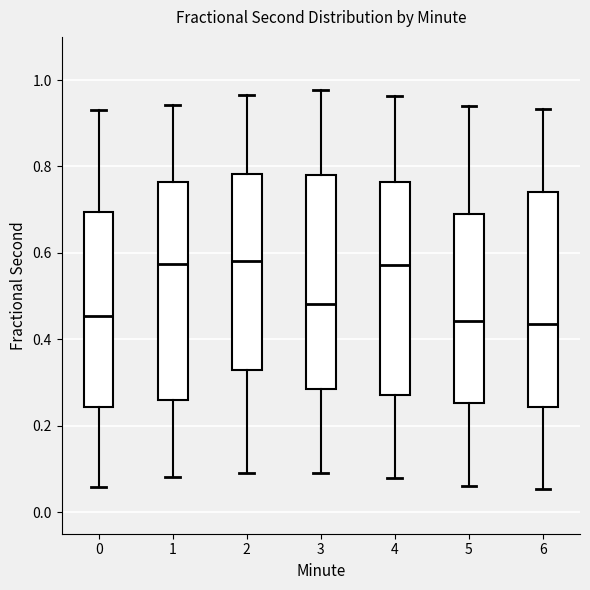

Where does the median line of the box at x = 6 sit on the y-axis? The values are not printed on the chart, so give them approximately, as read against the axis.

0.44